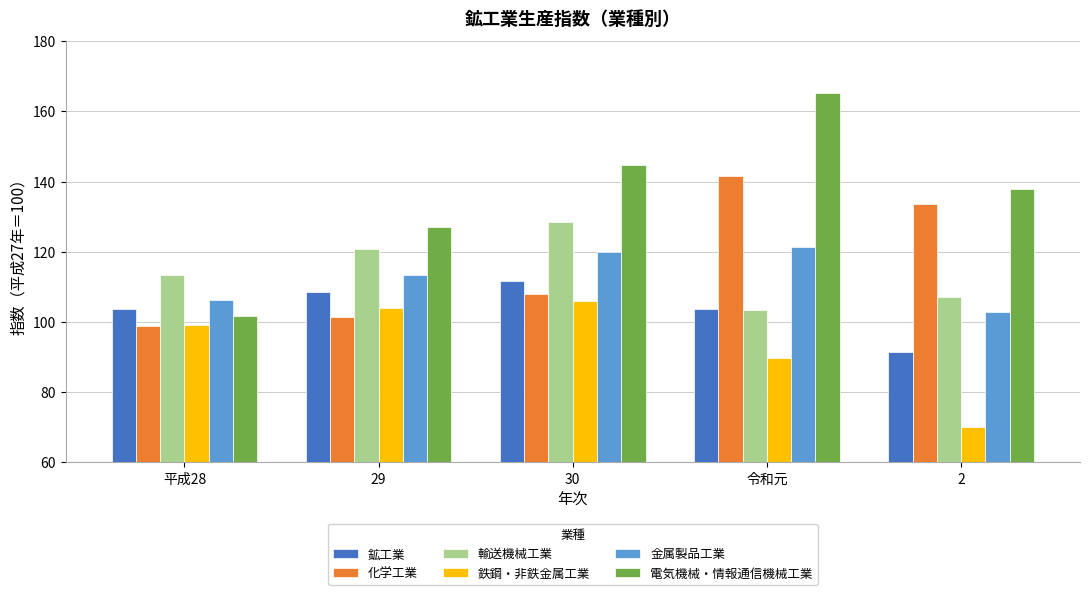

What is the average value of the 鉱工業 series?

103.8